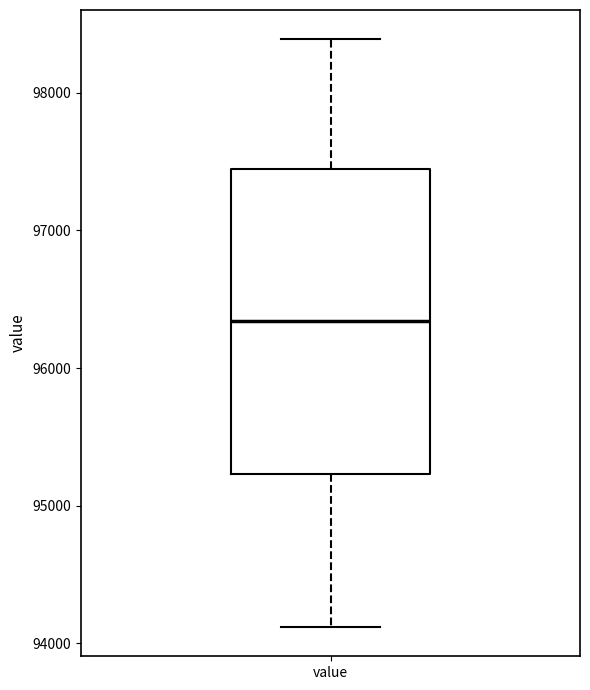

Transcribe this box plot: give where the median line is, the range the box spans, and where the two whiskers end, as read against the y-axis. The values are not printed on the chart, so give them approximately, as read against the axis.

median 96300, box 95200 to 97500, whiskers 94100 to 98400